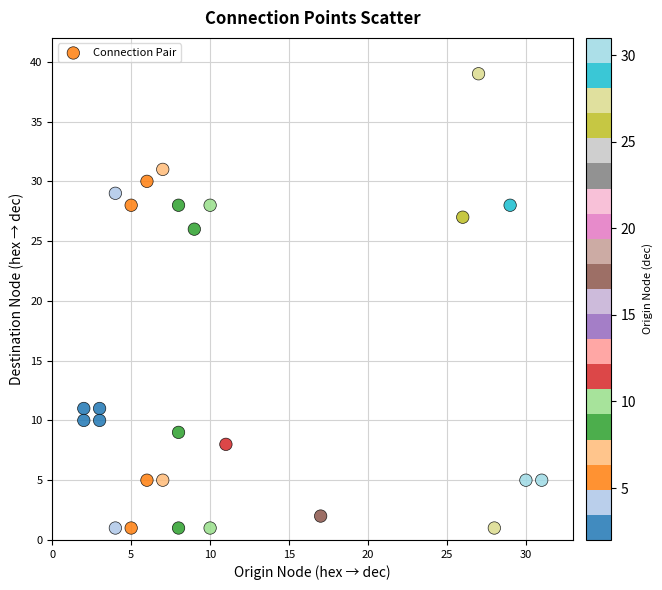

What Y value in the scatter plot is closest to 20?

26